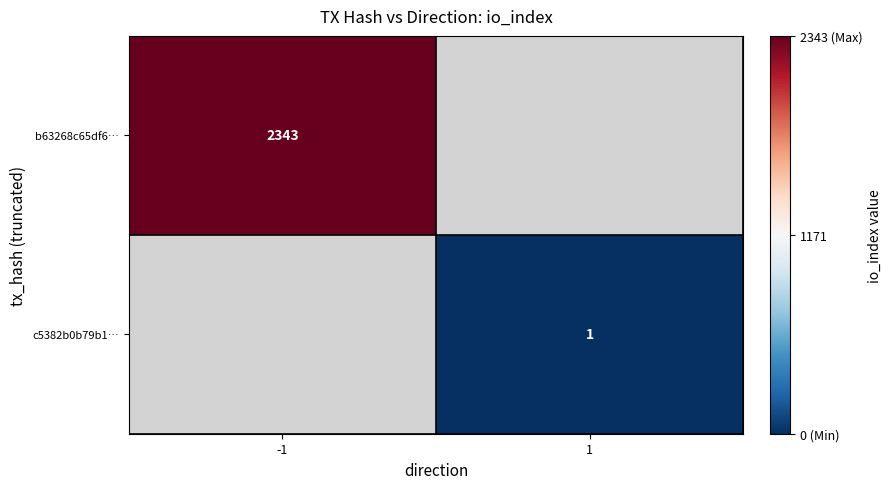

True or false: b63268c65df6… has a value of 3599 at -1.

False